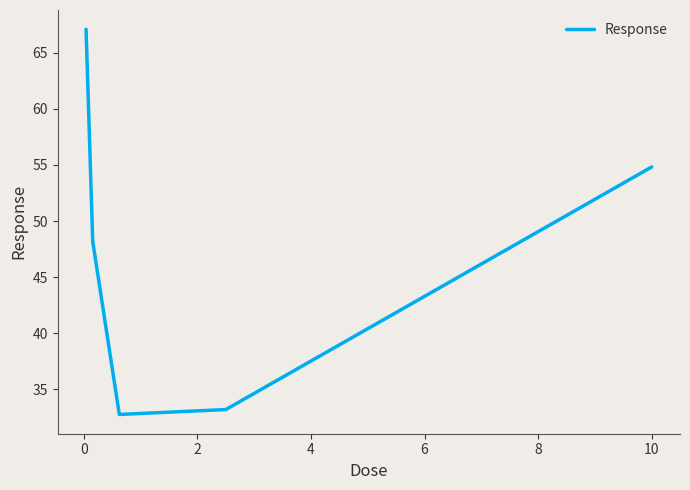

Reading right to left, what are all the values shown in this chart?

54.8	33.2	32.7	48.2	67.1